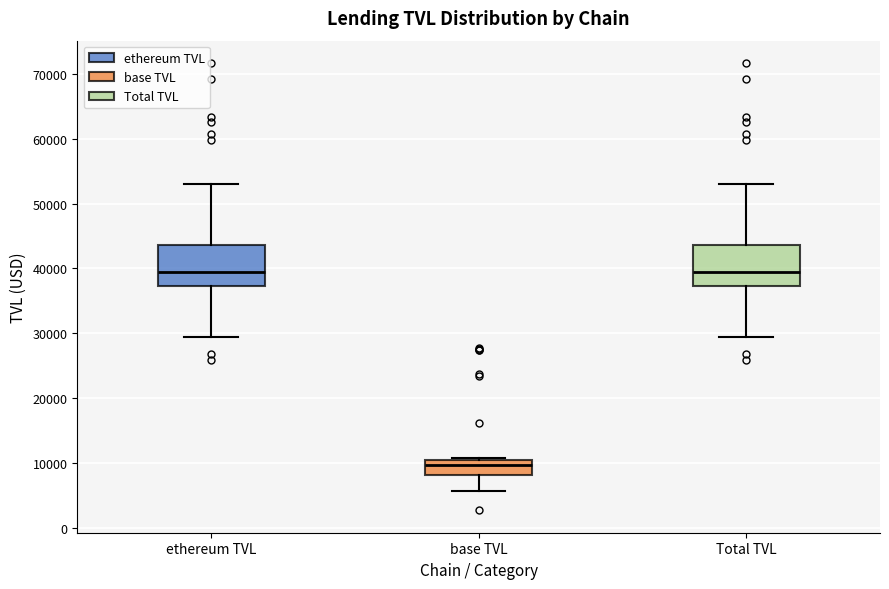

Where is the upper edge of the box for ethereum TVL on the y-axis? The values are not printed on the chart, so give them approximately, as read against the axis.

44000